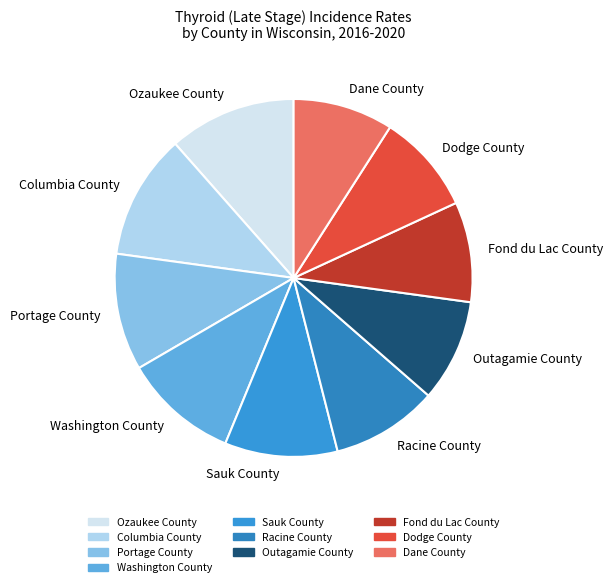

How many segments does this pie chart have?

10